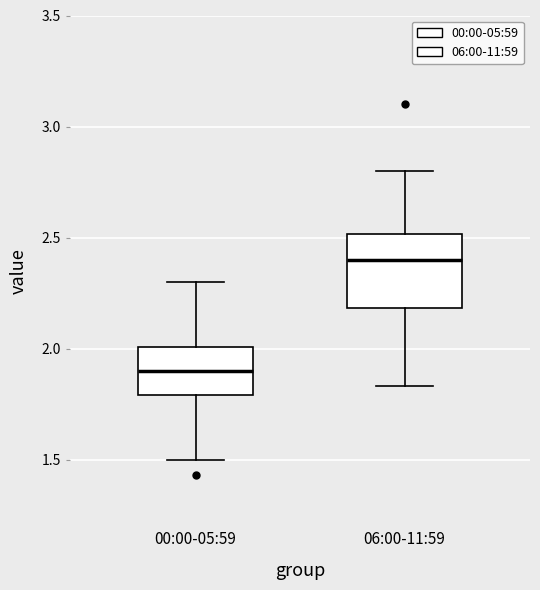

Comparing the boxes themselves (not the whiskers), which one is the tallest?

06:00-11:59